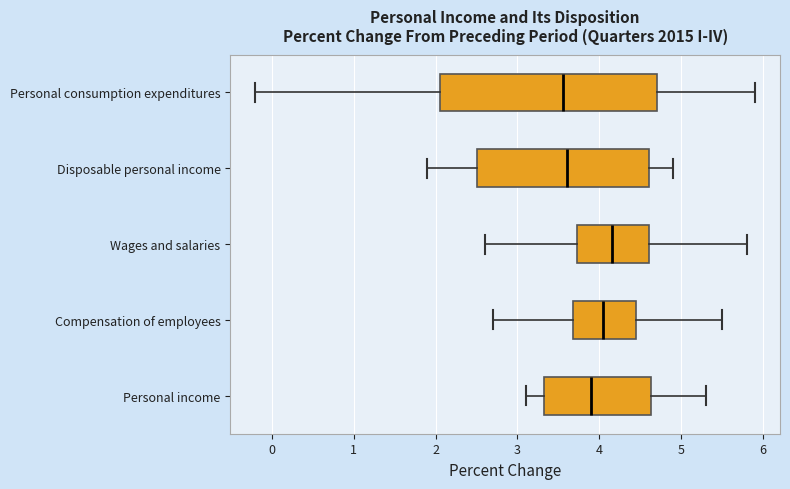

Reading bottom to top, read every box against the x-axis: the position of its median line, the range the box covers, and the ends of its whiskers. The values are not printed on the chart, so give them approximately, as read against the axis.

Personal income: median 3.9, box 3.3 to 4.6, whiskers 3.1 to 5.3
Compensation of employees: median 4.1, box 3.7 to 4.5, whiskers 2.7 to 5.5
Wages and salaries: median 4.2, box 3.7 to 4.6, whiskers 2.6 to 5.8
Disposable personal income: median 3.6, box 2.5 to 4.6, whiskers 1.9 to 4.9
Personal consumption expenditures: median 3.6, box 2.1 to 4.7, whiskers -0.2 to 5.9